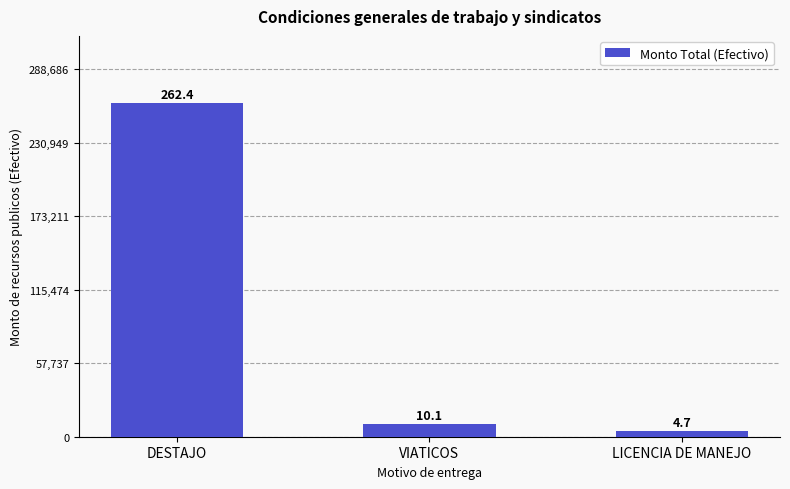

What is the minimum value shown in the chart?

4668.0